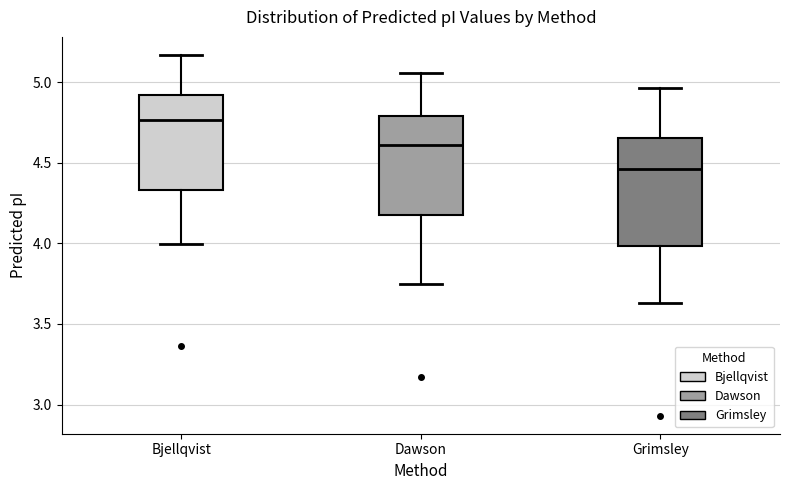

Which box has the lowest median line?

Grimsley